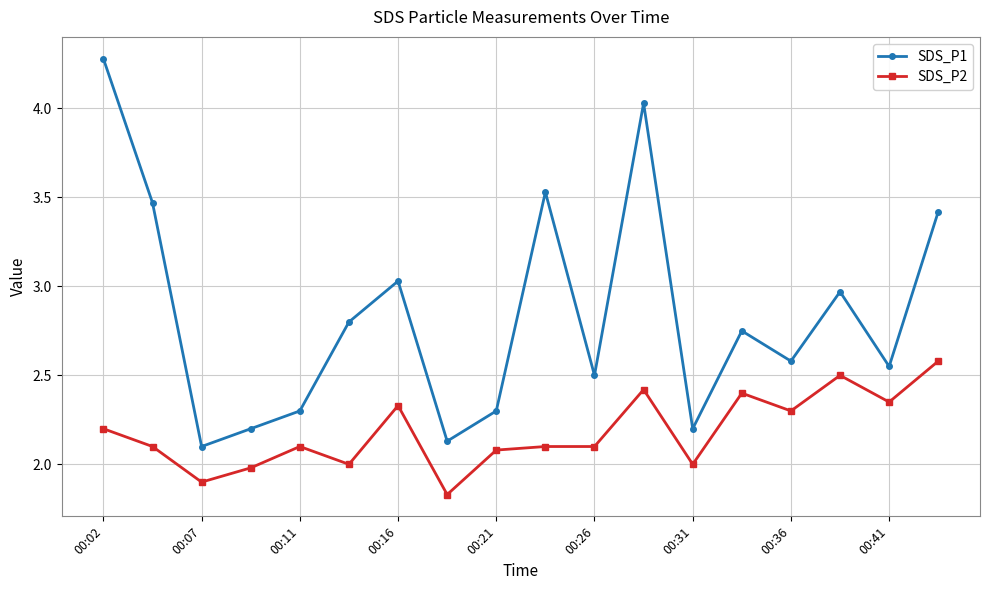

At how many categories does at least one series exceed 3?

6